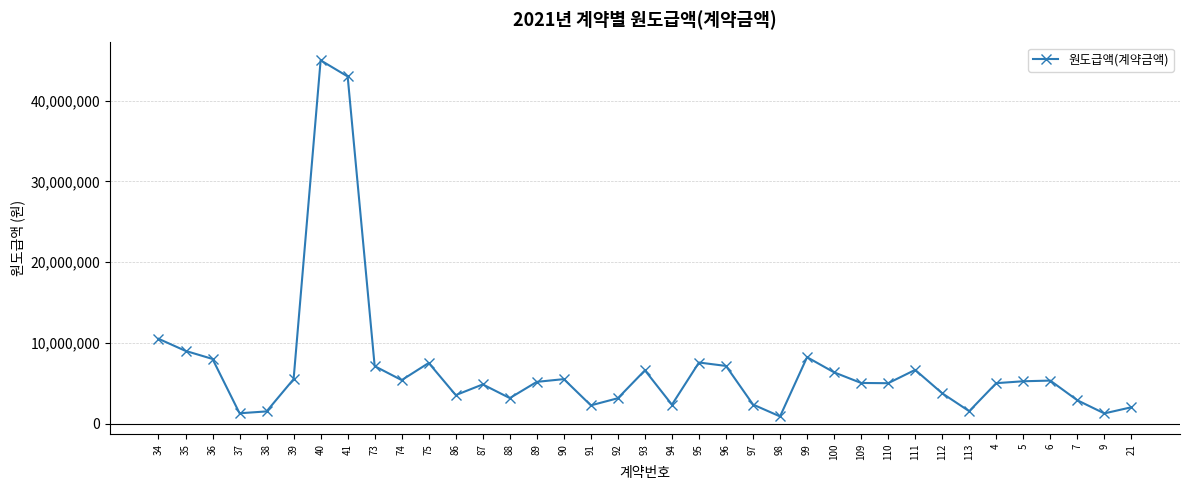

At which category does the chart reach its peak across all series?

40